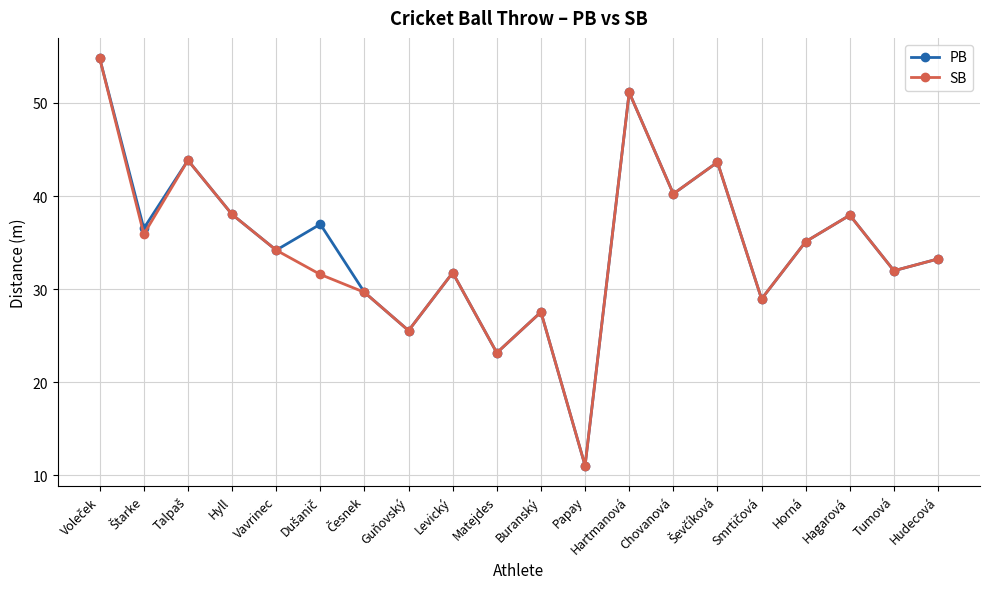

What is the greatest value displayed?

54.8